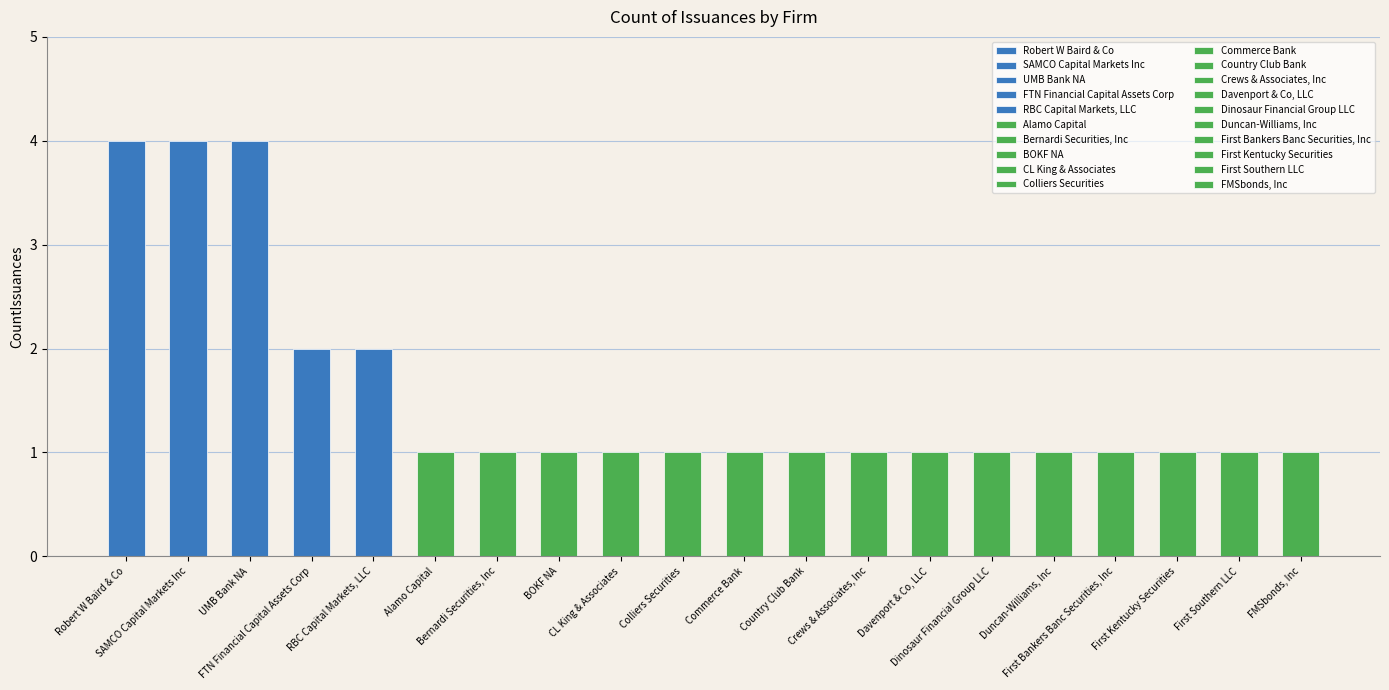

Reading left to right, list all the values displayed in this chart.

4	4	4	2	2	1	1	1	1	1	1	1	1	1	1	1	1	1	1	1